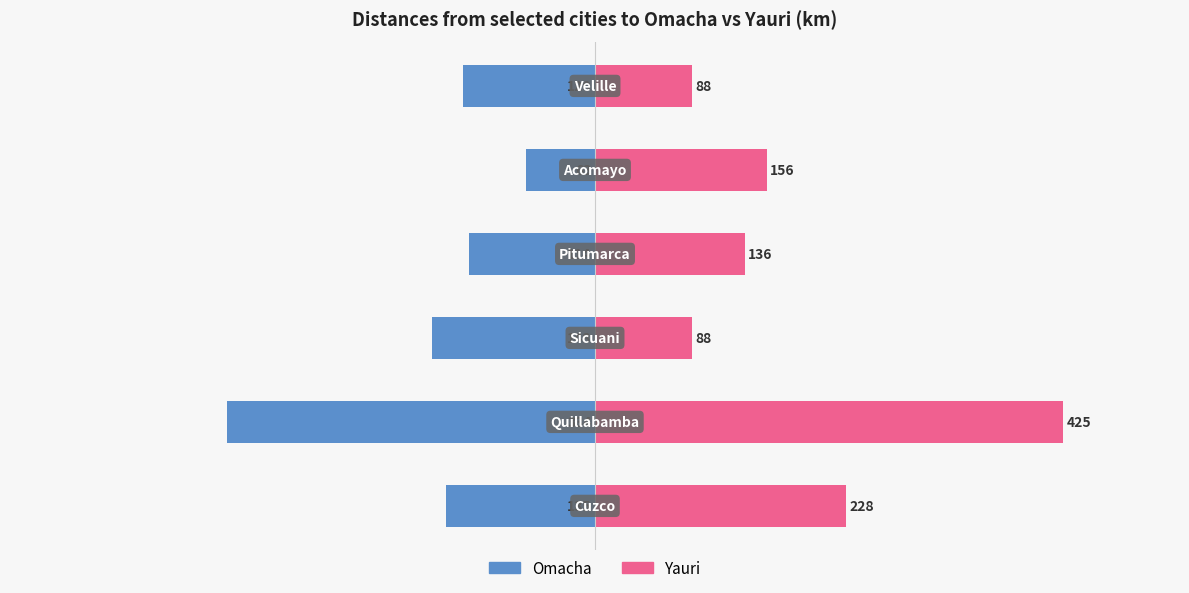

Does the chart contain stacked bars?

No